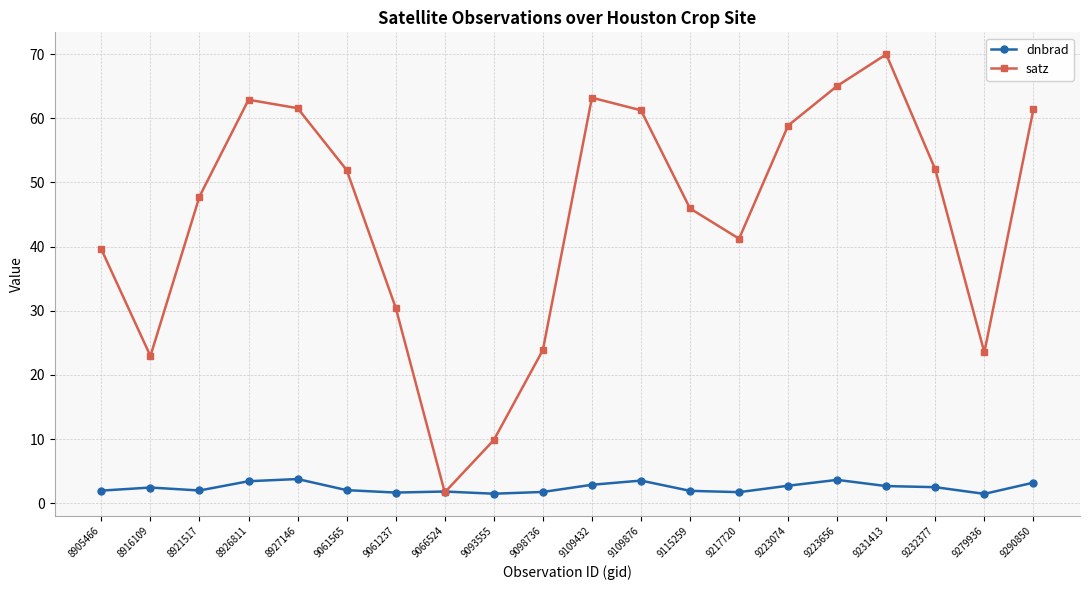

The satz series shows 98.0 at 8927146. True or false?

False